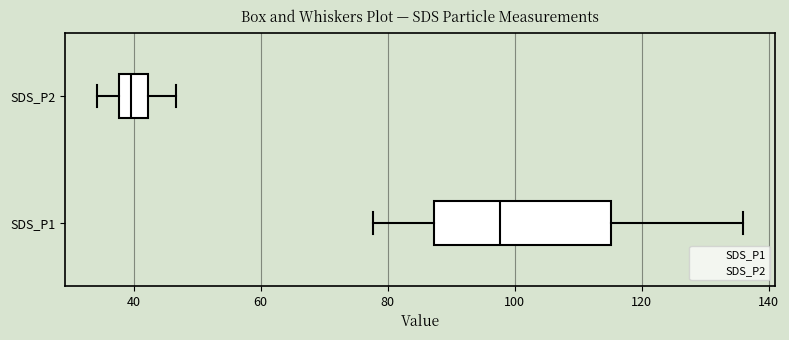

Reading bottom to top, read every box against the x-axis: the position of its median line, the range the box covers, and the ends of its whiskers. The values are not printed on the chart, so give them approximately, as read against the axis.

SDS_P1: median 98, box 88 to 116, whiskers 78 to 136
SDS_P2: median 40, box 38 to 42, whiskers 34 to 46